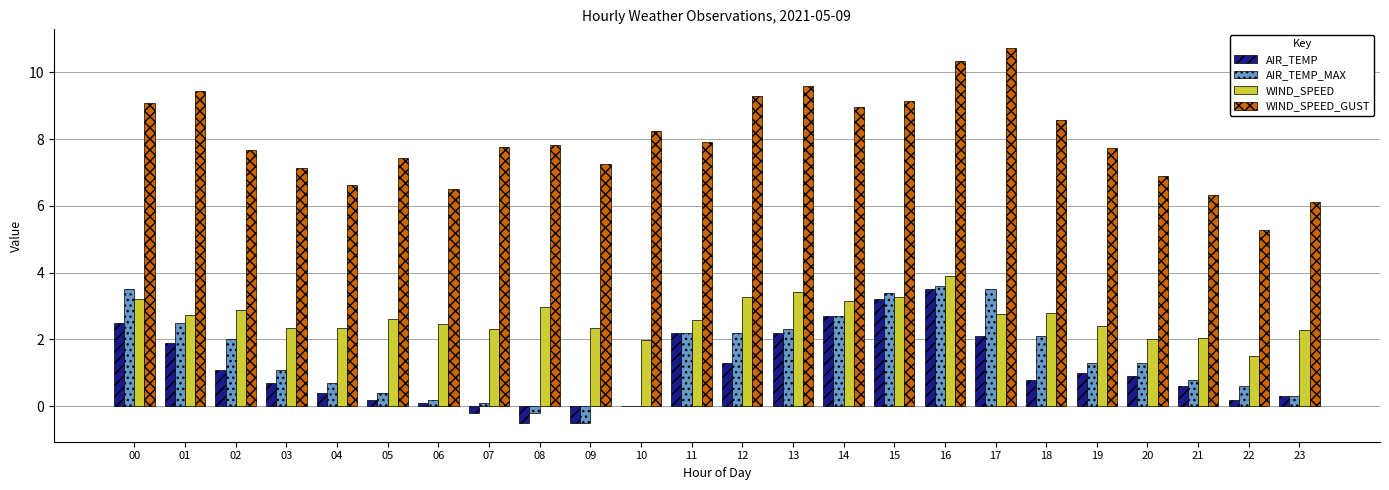

The value of WIND_SPEED_GUST at 18 is 14.1. True or false?

False